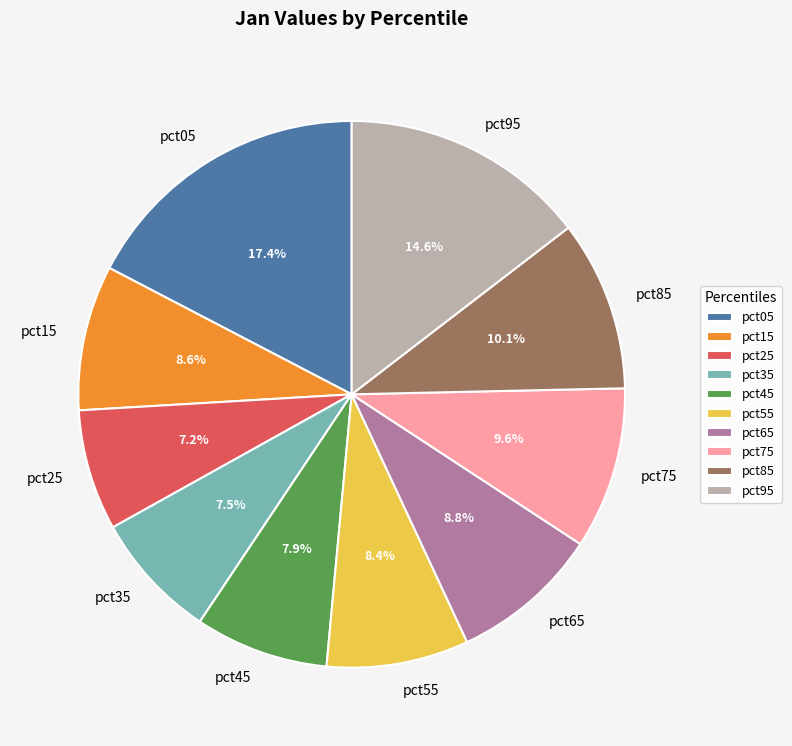

How many segments does this pie chart have?

10